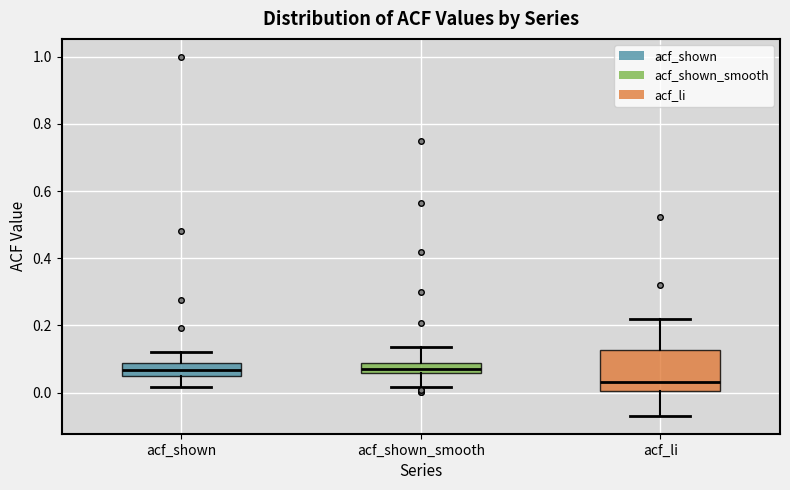

Where is the upper edge of the box for acf_li on the y-axis? The values are not printed on the chart, so give them approximately, as read against the axis.

0.12